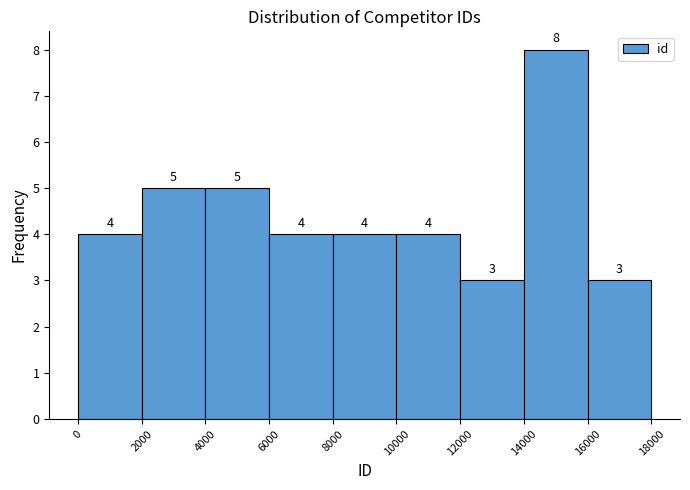

Reading left to right, list every bar in this chart as the range it spans on the x-axis followed by its height.

0 to 2000: 4
2000 to 4000: 5
4000 to 6000: 5
6000 to 8000: 4
8000 to 10000: 4
10000 to 12000: 4
12000 to 14000: 3
14000 to 16000: 8
16000 to 18000: 3